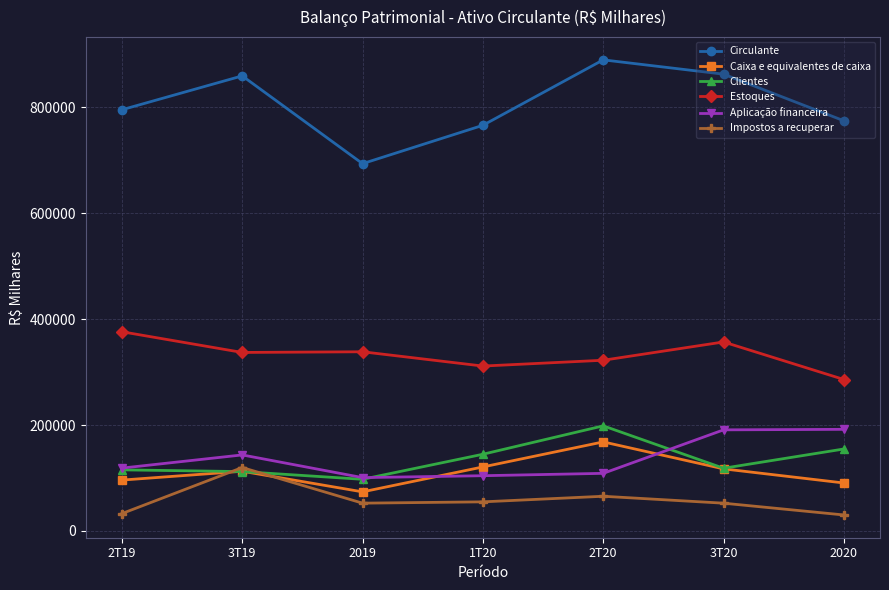

How many lines are shown in the chart?

6